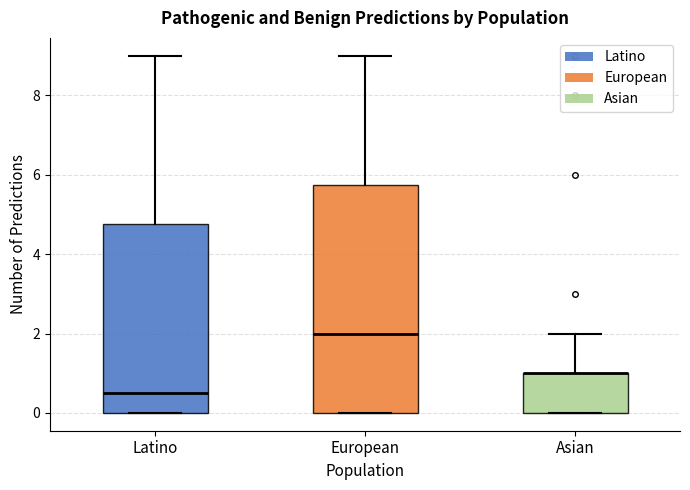

Reading left to right, read every box against the y-axis: the position of its median line, the range the box covers, and the ends of its whiskers. The values are not printed on the chart, so give them approximately, as read against the axis.

Latino: median 0.6, box 0.0 to 4.8, whiskers 0.0 to 9.0
European: median 2.0, box 0.0 to 5.8, whiskers 0.0 to 9.0
Asian: median 1.0 (drawn on the box's upper edge), box 0.0 to 1.0, whiskers 0.0 to 2.0